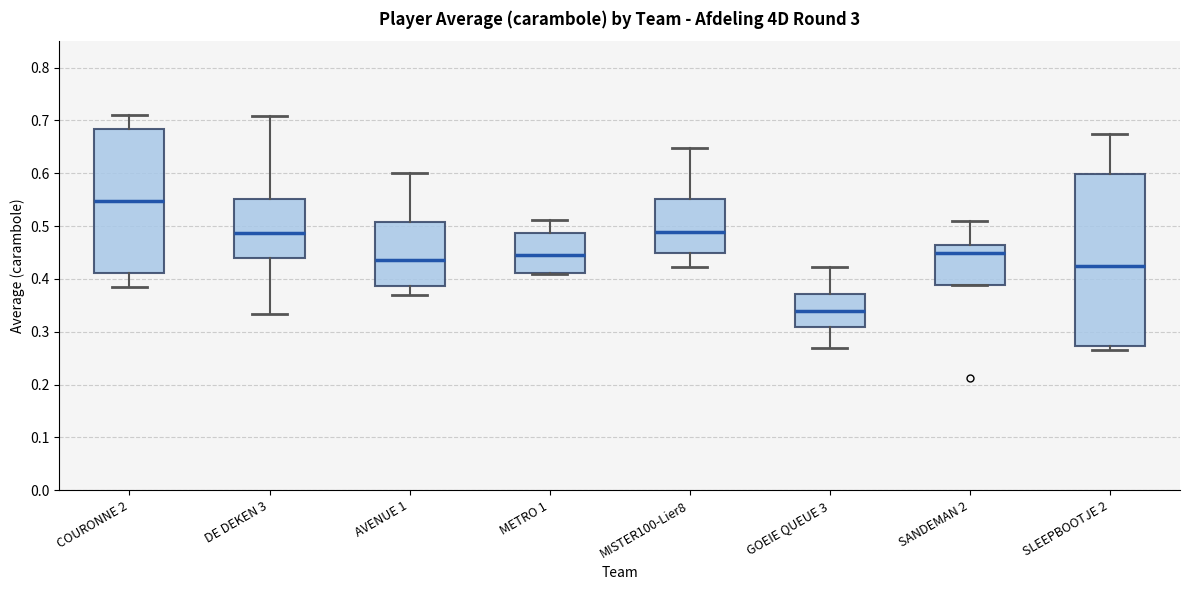

Reading left to right, read every box against the y-axis: the position of its median line, the range the box covers, and the ends of its whiskers. The values are not printed on the chart, so give them approximately, as read against the axis.

COURONNE 2: median 0.55, box 0.41 to 0.68, whiskers 0.39 to 0.71
DE DEKEN 3: median 0.49, box 0.44 to 0.55, whiskers 0.33 to 0.71
AVENUE 1: median 0.44, box 0.39 to 0.51, whiskers 0.37 to 0.60
METRO 1: median 0.45, box 0.41 to 0.49, whiskers 0.41 (just below the box's lower edge) to 0.51
MISTER100-Lier8: median 0.49, box 0.45 to 0.55, whiskers 0.42 to 0.65
GOEIE QUEUE 3: median 0.34, box 0.31 to 0.37, whiskers 0.27 to 0.42
SANDEMAN 2: median 0.45, box 0.39 to 0.47, whiskers 0.39 to 0.51
SLEEPBOOTJE 2: median 0.42, box 0.27 to 0.60, whiskers 0.27 (just below the box's lower edge) to 0.68